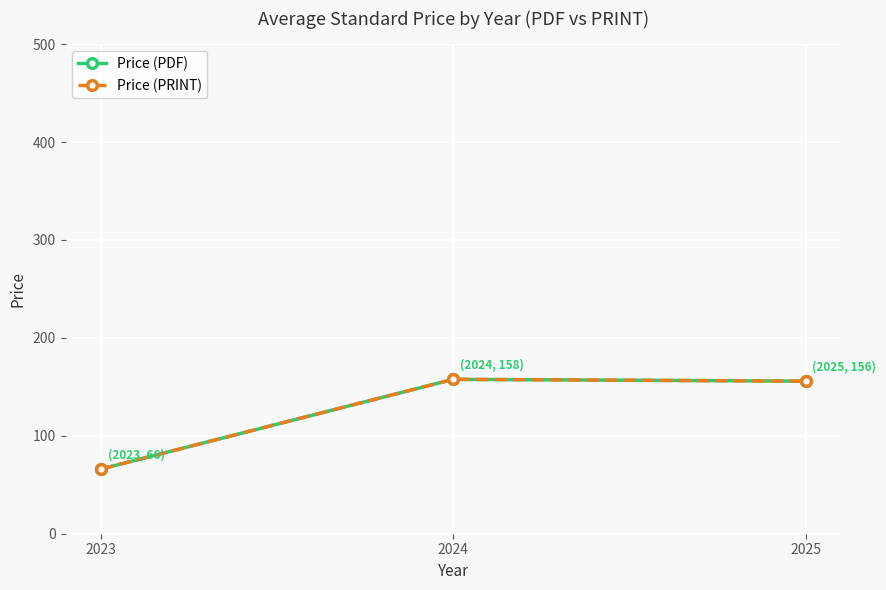

Does the chart have visible grid lines?

Yes